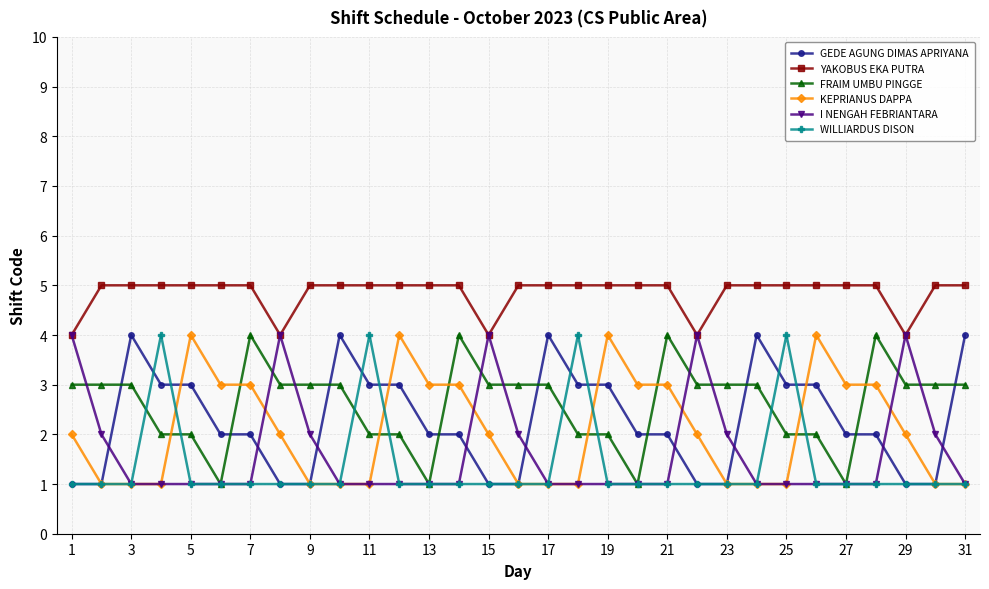

What is the sum of all KEPRIANUS DAPPA values?

64